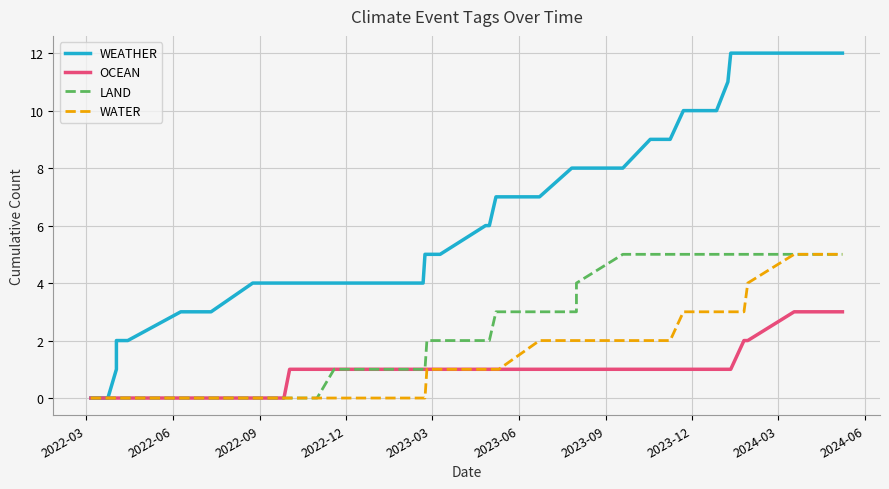

Which series has the largest range (max minus min)?

WEATHER